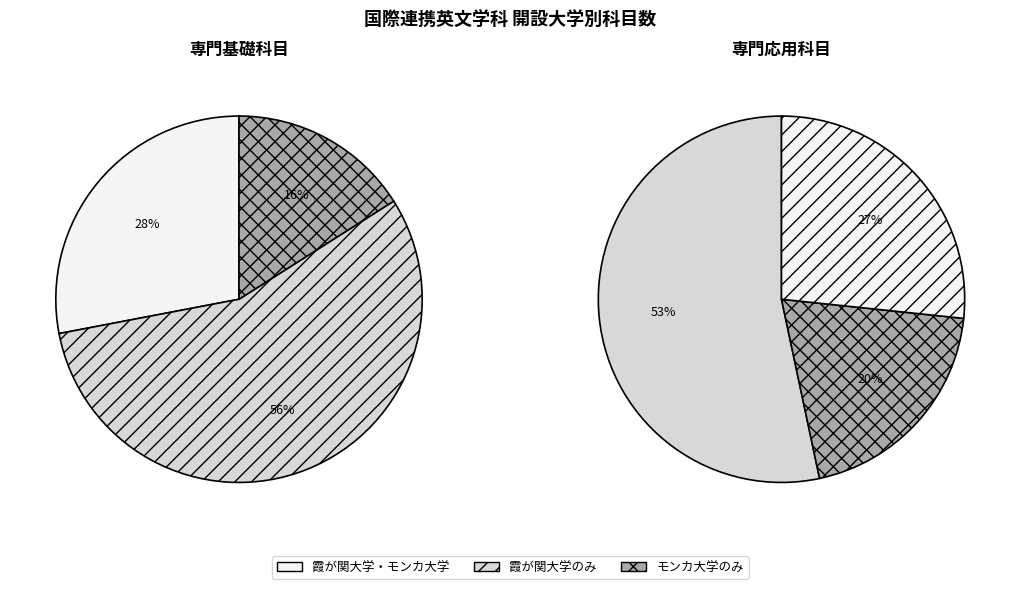

True or false: 1 accounts for 1% of the total.

False